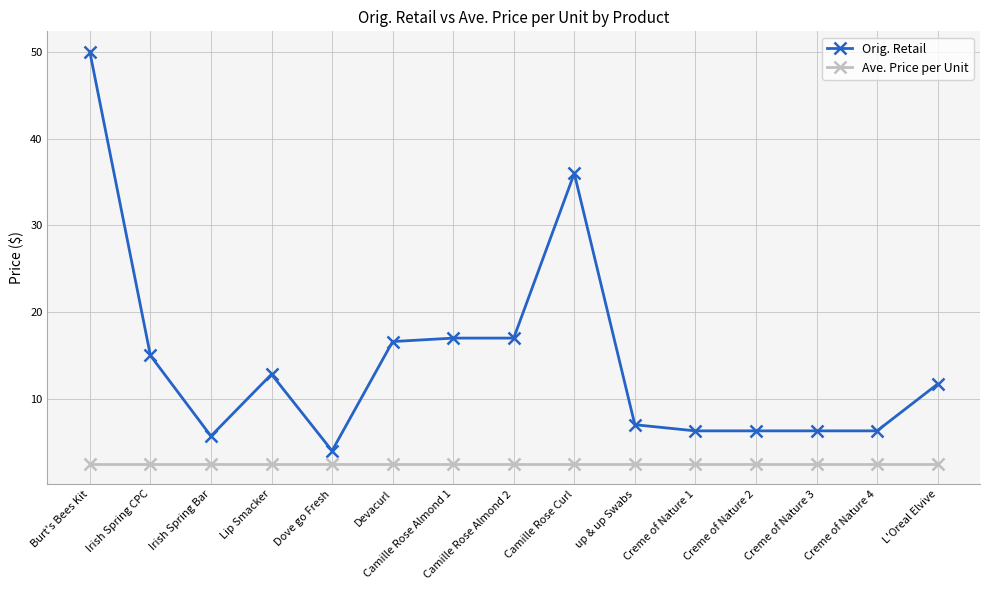

How many categories are shown in the chart?

15